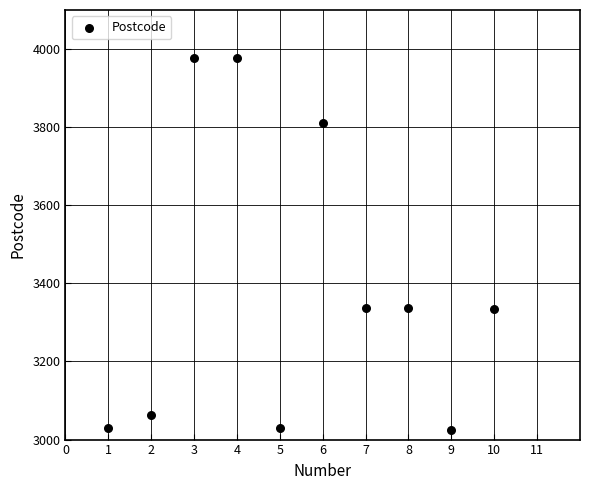

What is the average X value?

6